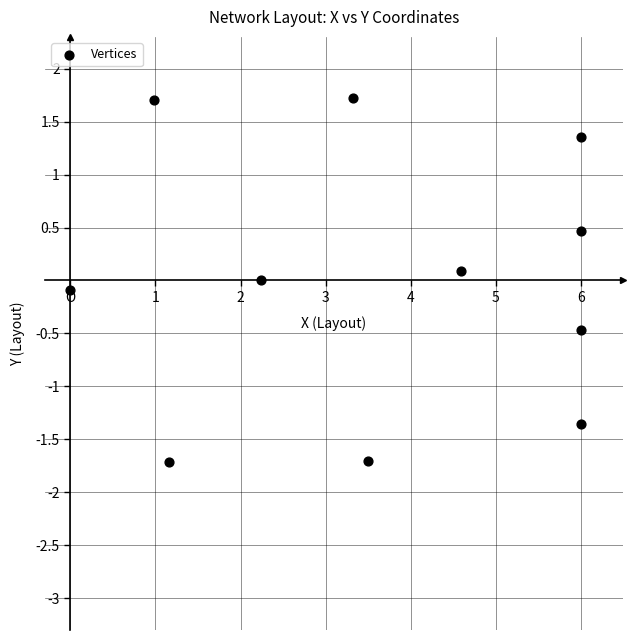

What is the average X value?

3.6